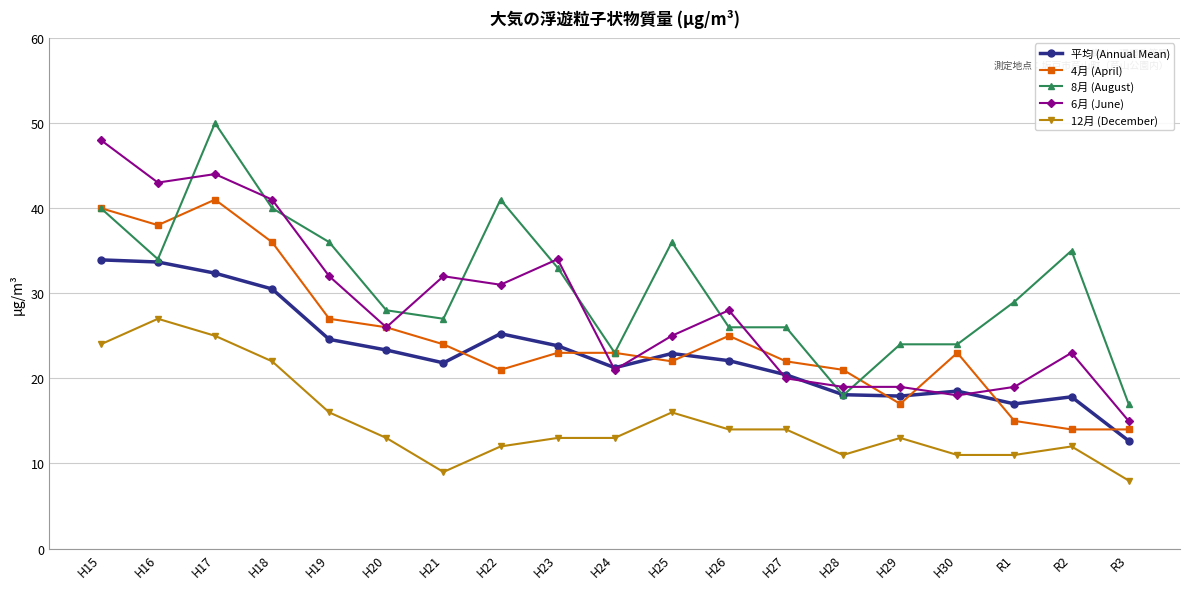

What is the average value of the 平均 (Annual Mean) series?

23.0